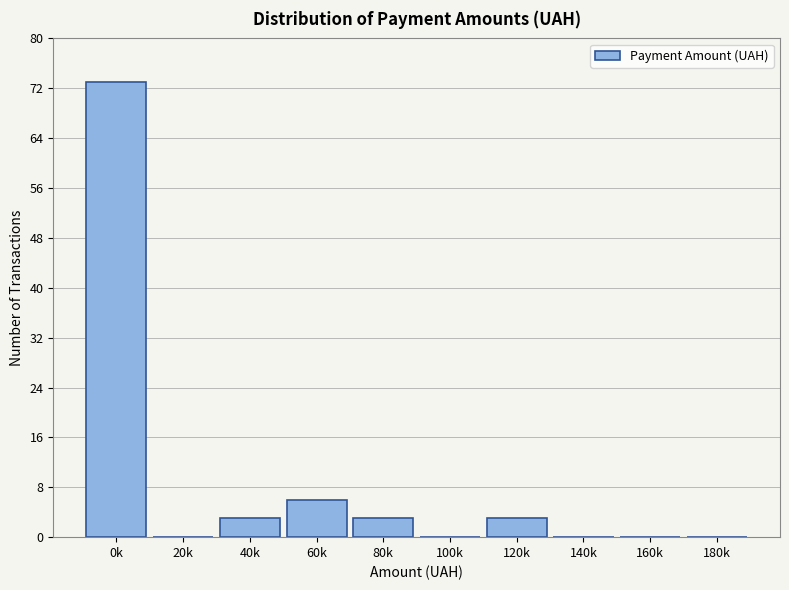

Reading left to right, list all the values displayed in this chart.

0k=73	20k=0	40k=3	60k=6	80k=3	100k=0	120k=3	140k=0	160k=0	180k=0